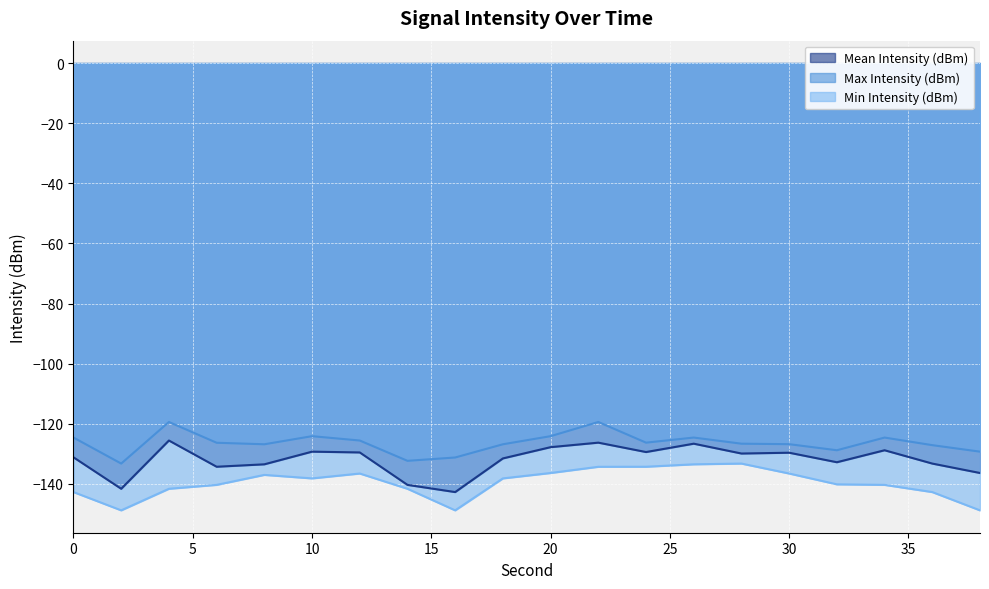

Where does the Mean Intensity (dBm) series first go above -129?

4